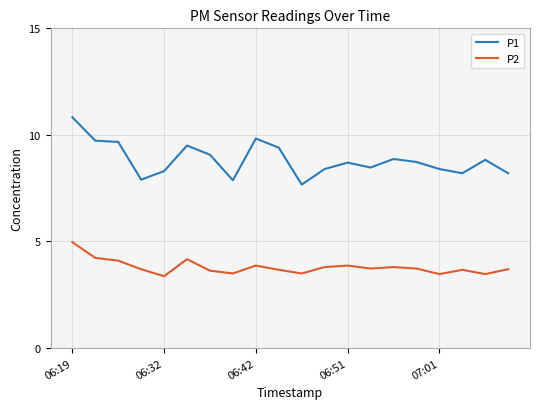

What is the highest value of the P2 series?

5.0